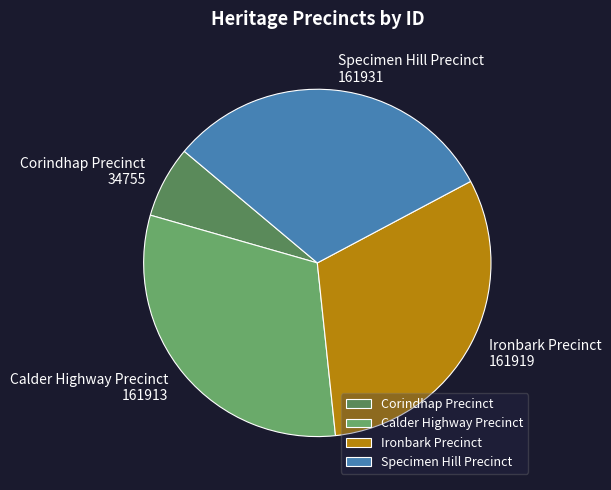

Approximately how many times larger is the value at Ironbark Precinct compared to Specimen Hill Precinct?

1.0